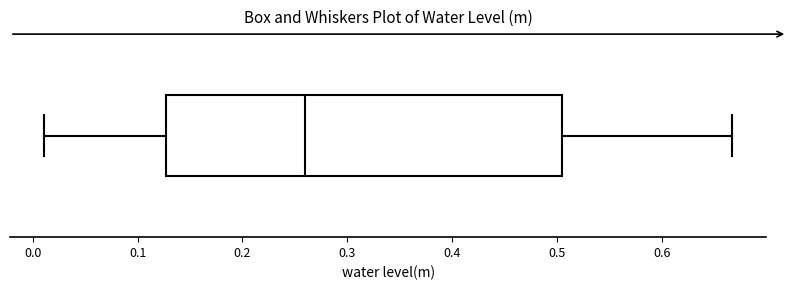

Transcribe this box plot: give where the median line is, the range the box spans, and where the two whiskers end, as read against the x-axis. The values are not printed on the chart, so give them approximately, as read against the axis.

median 0.26, box 0.13 to 0.50, whiskers 0.01 to 0.67